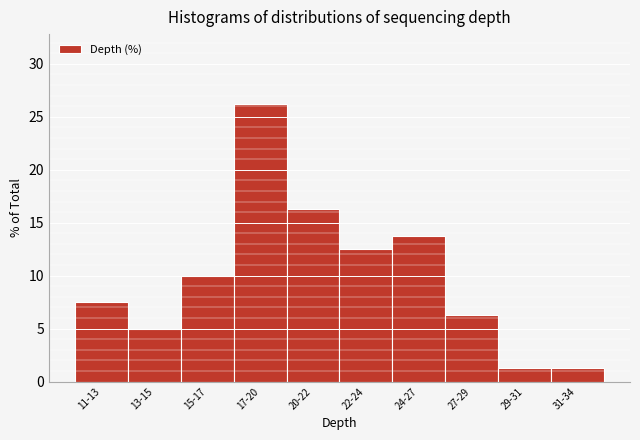

Is it true that the value at 24-27 is 7.3?

False